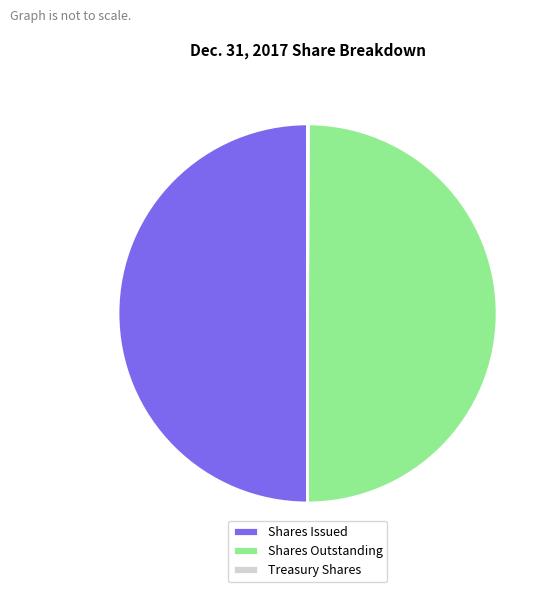

Is it true that Shares Outstanding is 50% of the pie?

True